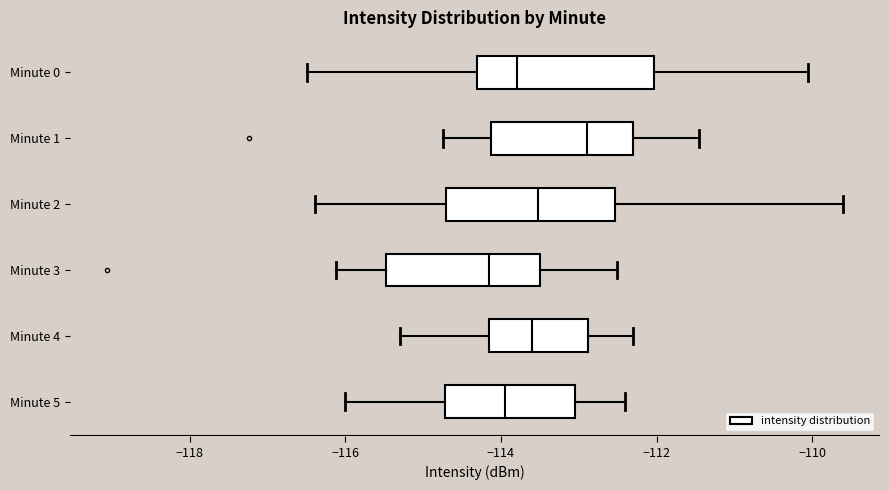

Where is the right edge of the box for Minute 1 on the x-axis? The values are not printed on the chart, so give them approximately, as read against the axis.

-112.4